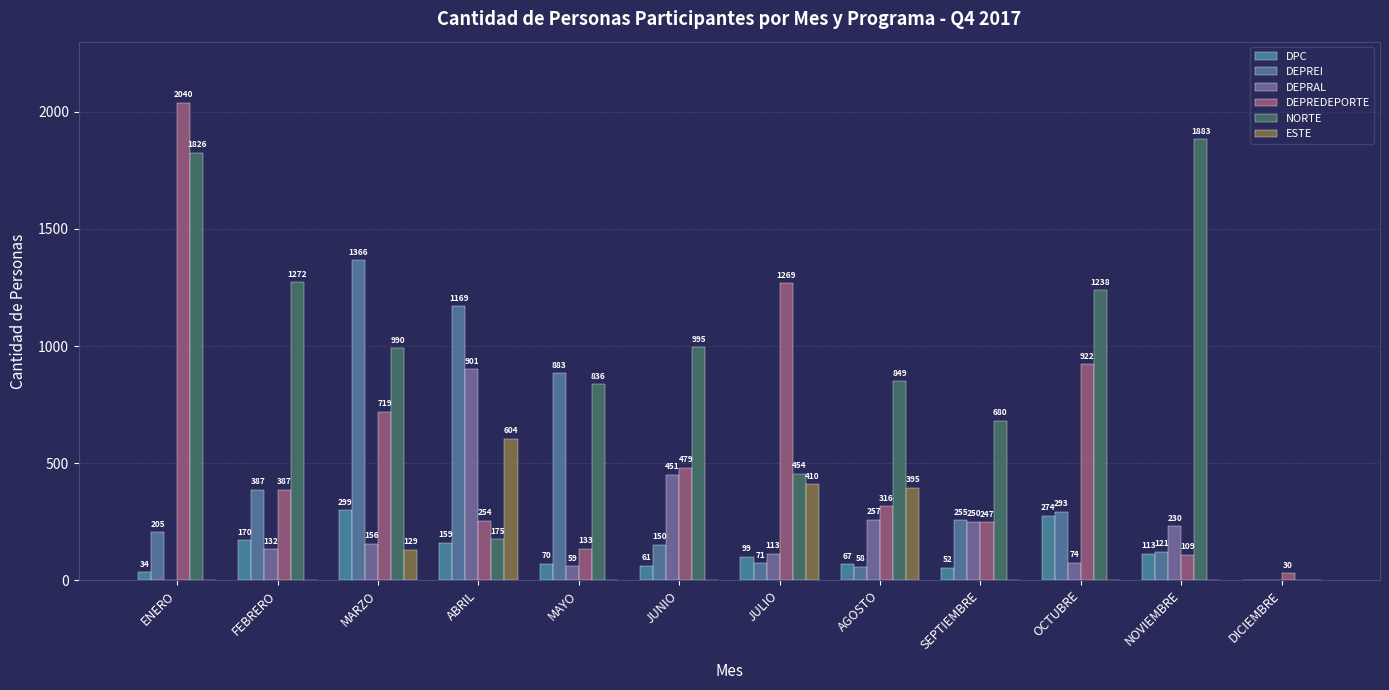

What is the value of the DEPREDEPORTE bar at the 10th from the left?

922